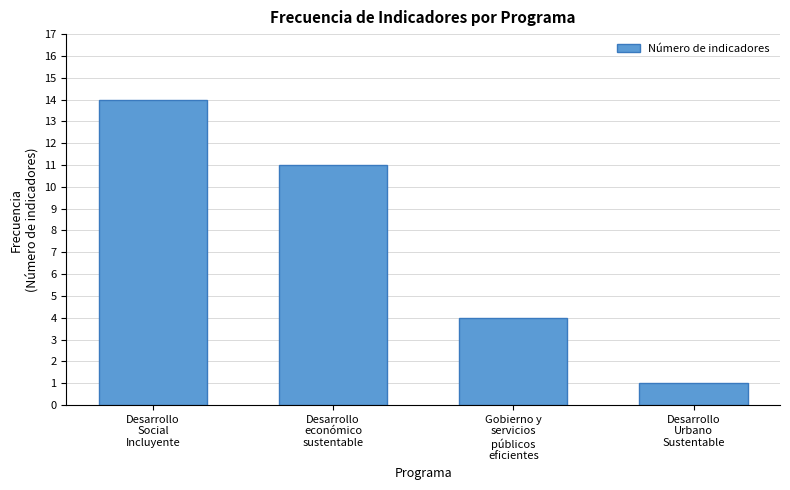

Is it true that the value at Desarrollo
económico
sustentable is 11?

True